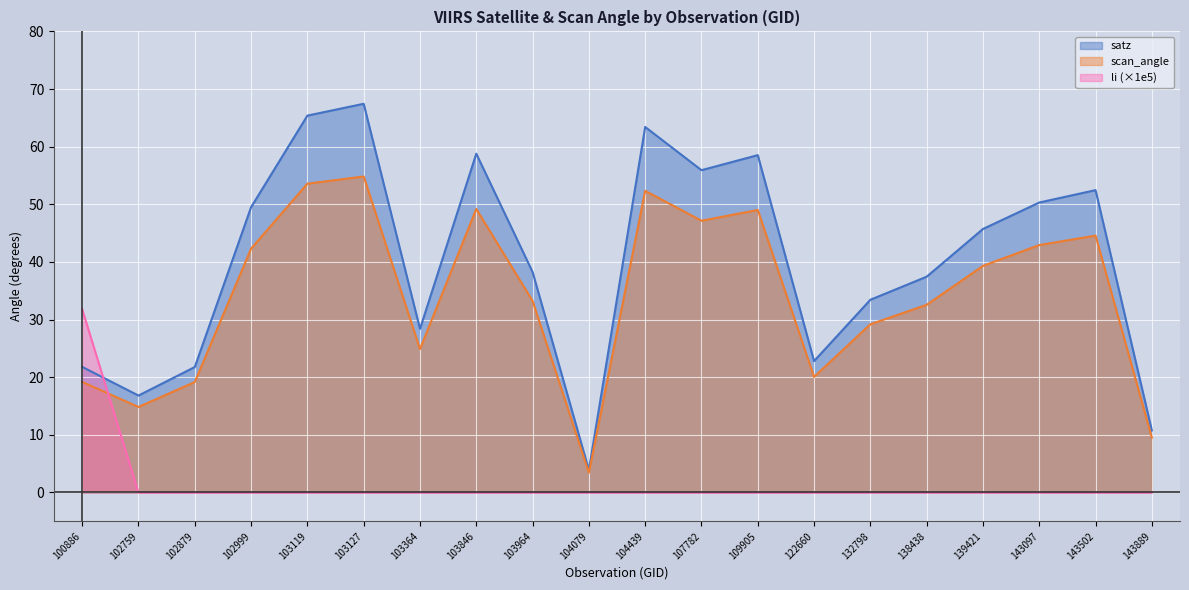

What is the difference between the satz values at 103127 and 143097?

17.1